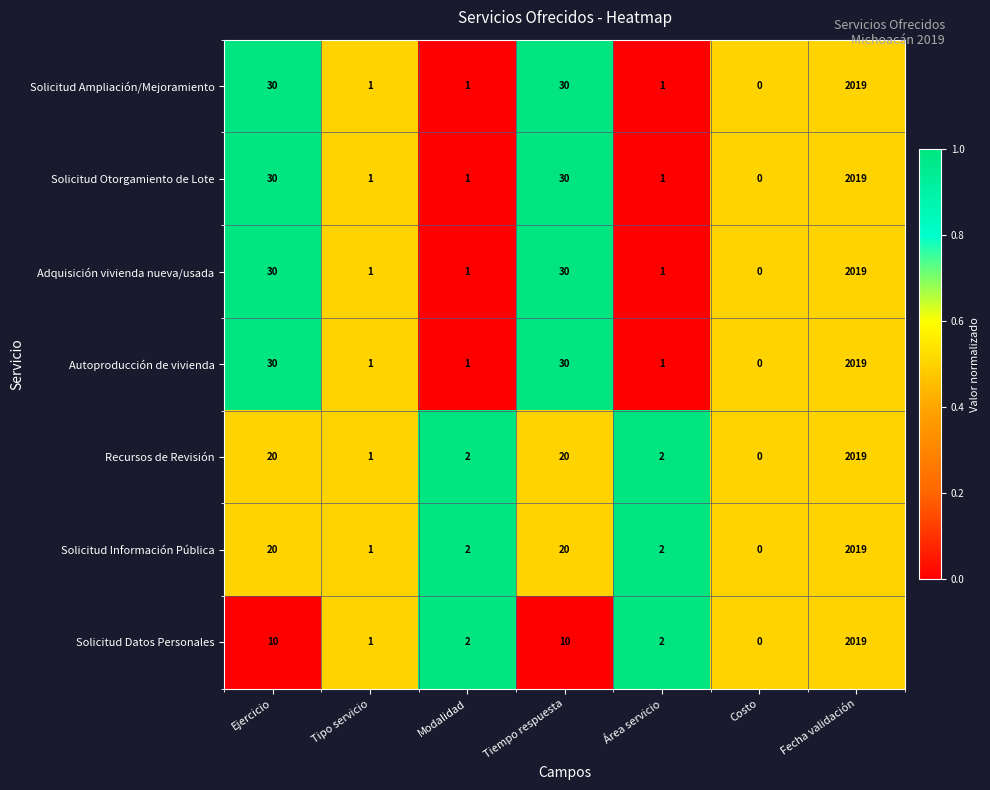

Which category has the lowest value across all series?

Costo